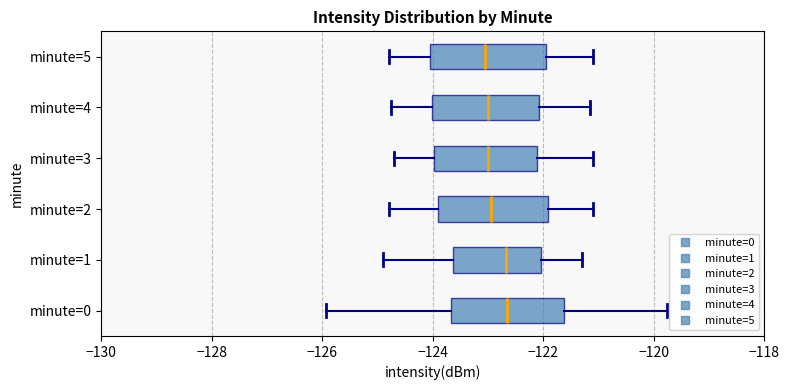

Where is the right edge of the box for minute=0 on the x-axis? The values are not printed on the chart, so give them approximately, as read against the axis.

-121.6